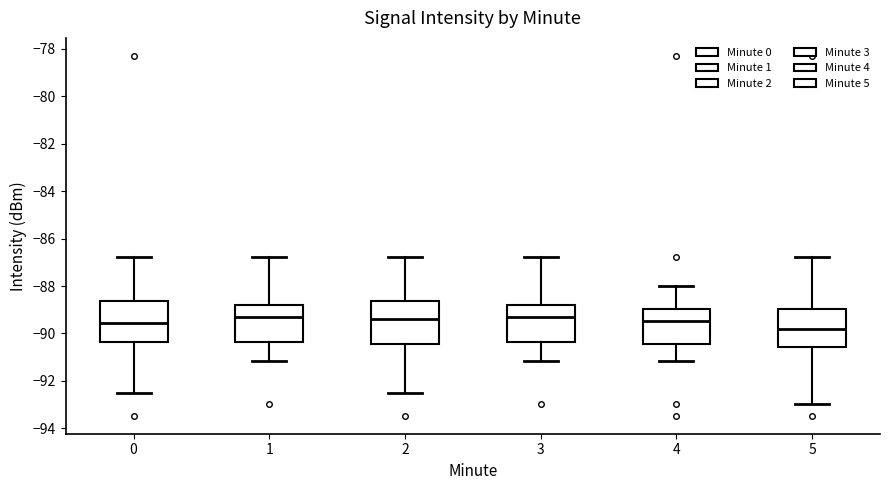

Reading left to right, transcribe this box plot: for each box, give where its median line is, the range the box spans, and where its two whiskers end, as read against the y-axis. The values are not printed on the chart, so give them approximately, as read against the axis.

0: median -89.6, box -90.4 to -88.6, whiskers -92.6 to -86.8
1: median -89.4, box -90.4 to -88.8, whiskers -91.2 to -86.8
2: median -89.4, box -90.4 to -88.6, whiskers -92.6 to -86.8
3: median -89.4, box -90.4 to -88.8, whiskers -91.2 to -86.8
4: median -89.4, box -90.4 to -89.0, whiskers -91.2 to -88.0
5: median -89.8, box -90.6 to -89.0, whiskers -93.0 to -86.8